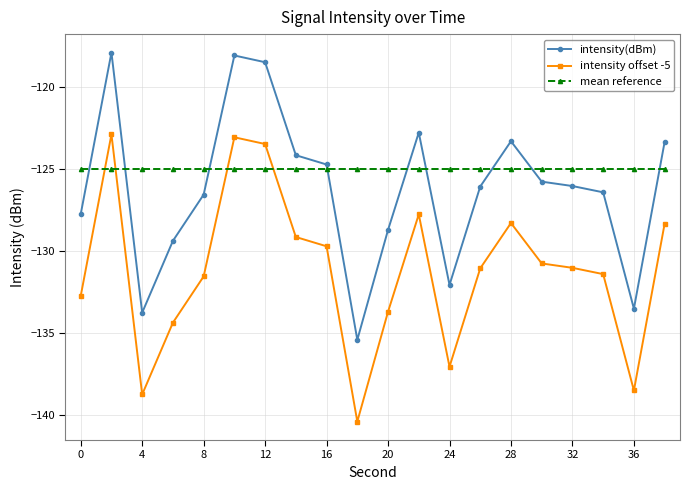

How many interior local peaks does the intensity offset -5 series have?

4